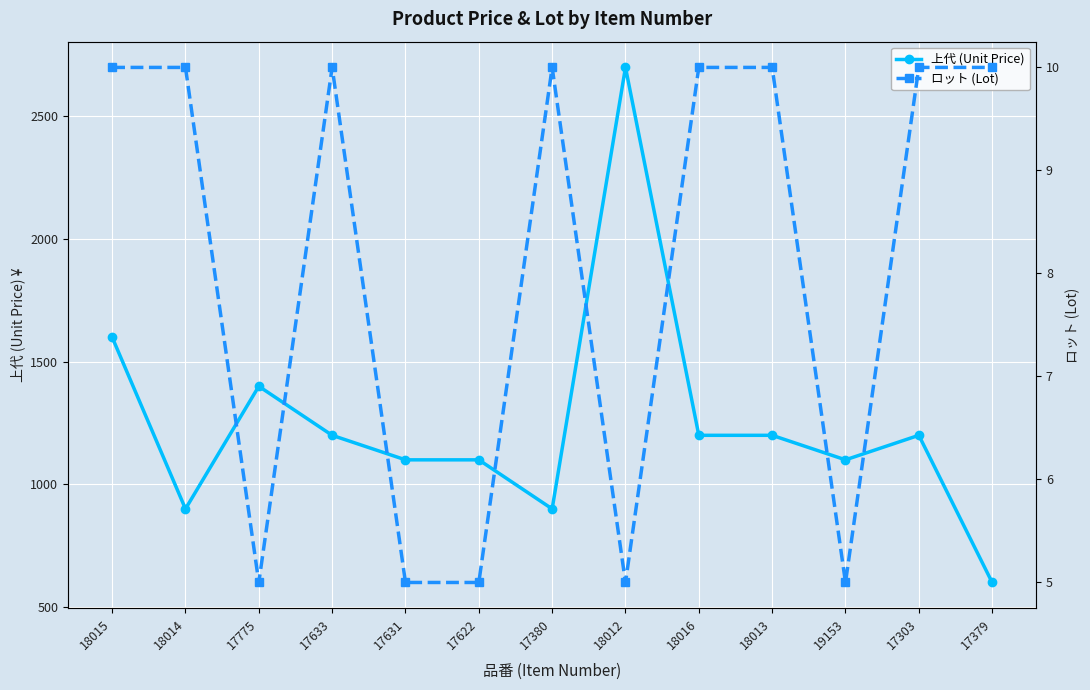

At 18015, list the series in order from largest to smallest.

上代 (Unit Price), ロット (Lot)